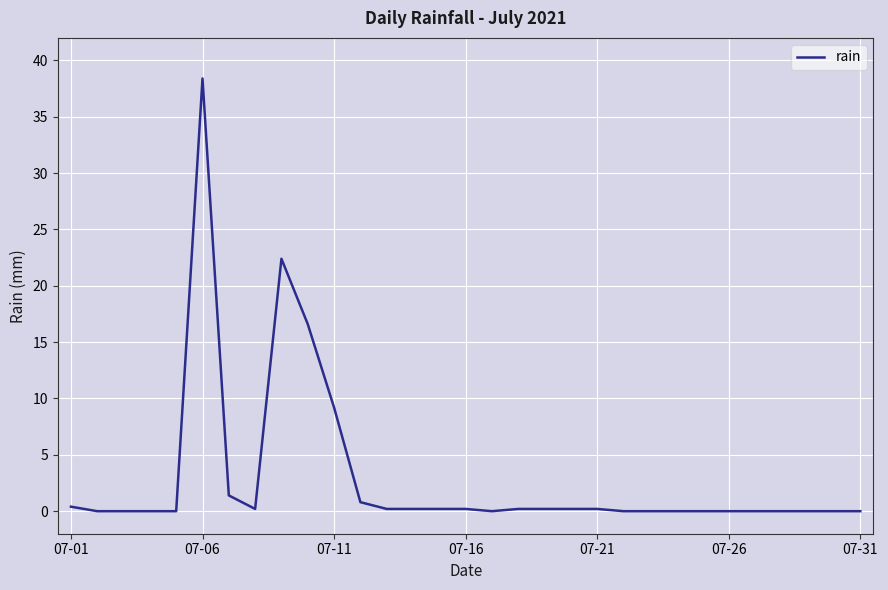

What is the difference between the maximum and minimum values?

38.4